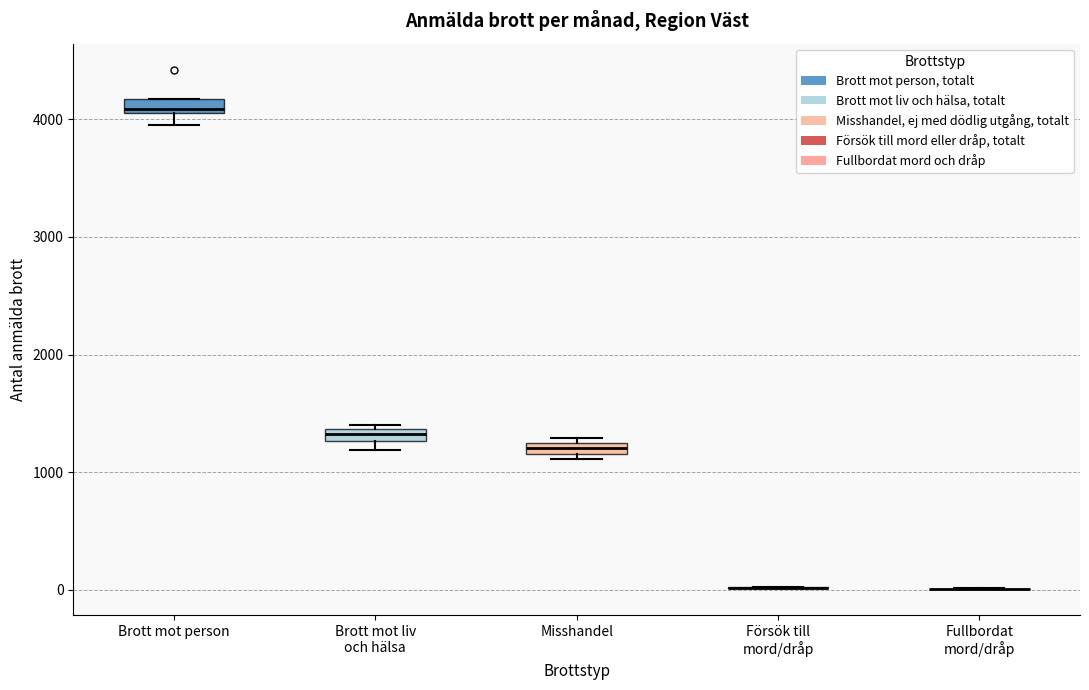

Where is the upper edge of the box for Brott mot liv och hälsa on the y-axis? The values are not printed on the chart, so give them approximately, as read against the axis.

1400